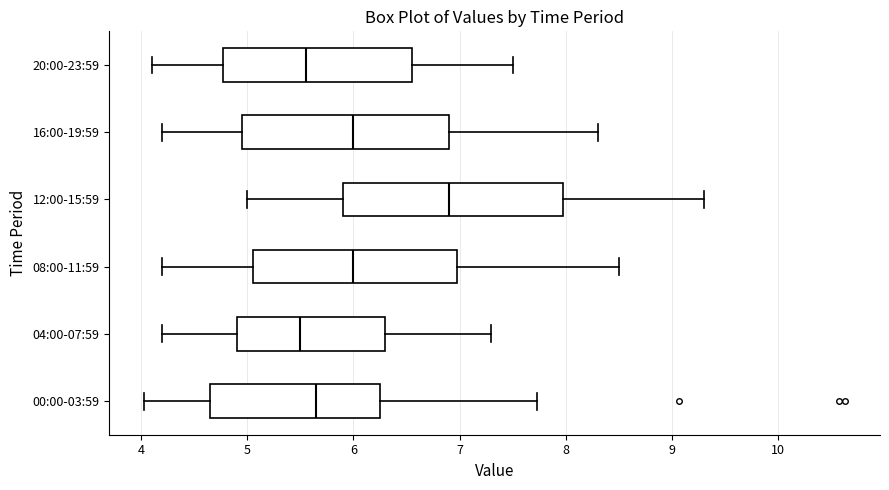

Where is the left edge of the box for 20:00-23:59 on the x-axis? The values are not printed on the chart, so give them approximately, as read against the axis.

4.8